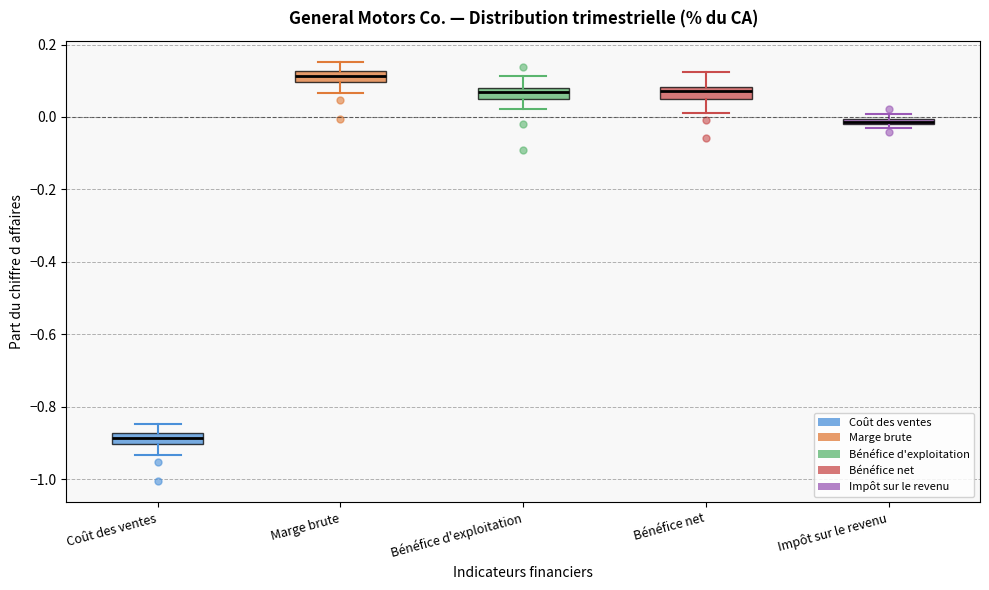

Which box has the lowest median line?

Coût des ventes